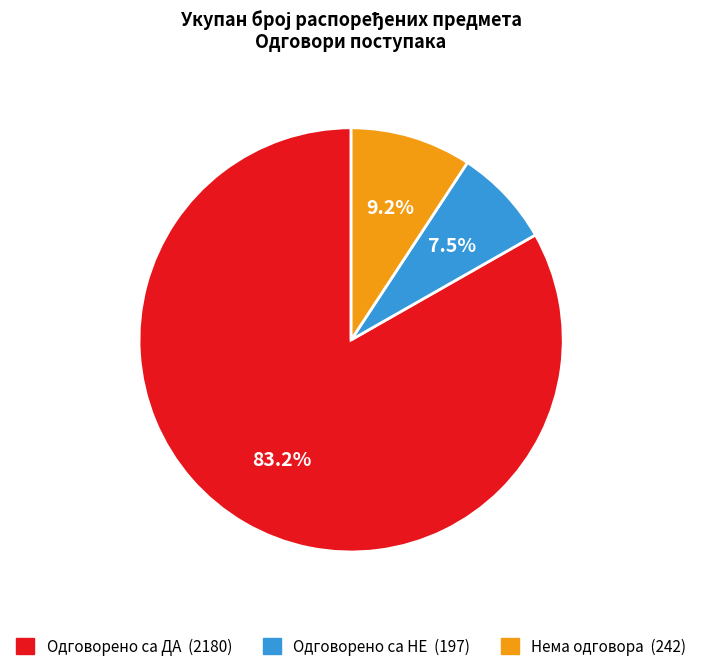

Is there any slice that represents more than half of the pie?

Yes